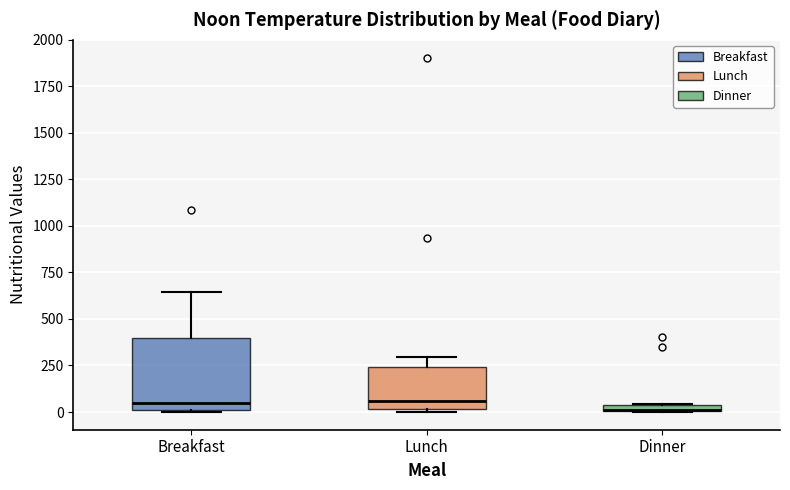

Where is the lower edge of the box for Dinner on the y-axis? The values are not printed on the chart, so give them approximately, as read against the axis.

0